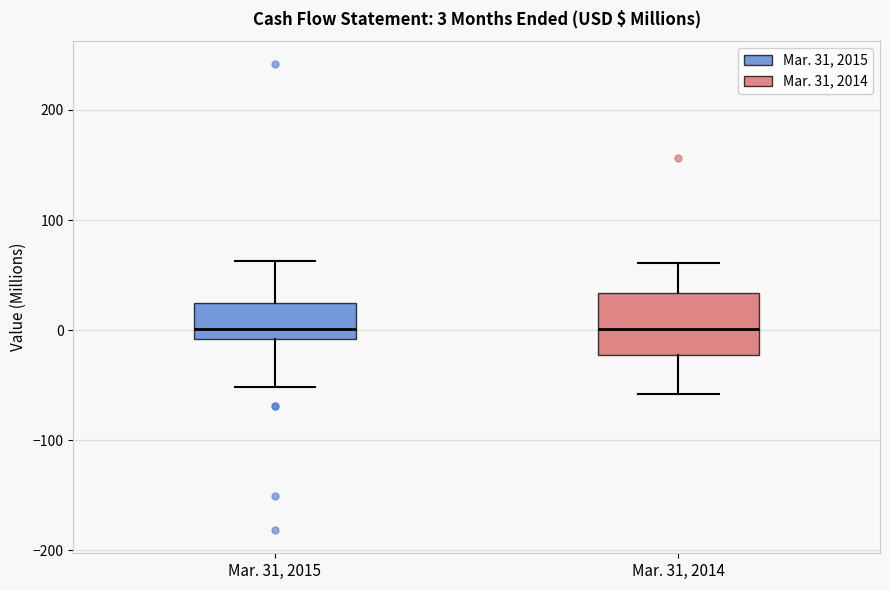

Which box is the tallest, from its lower edge to its upper edge?

Mar. 31, 2014